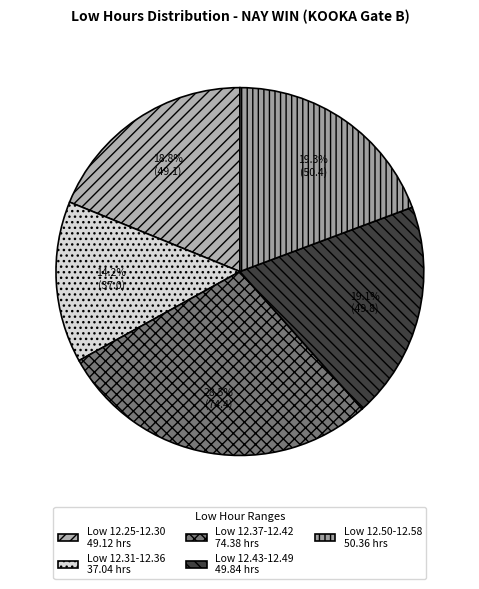

Which category has the biggest portion of the pie?

Low 12.37-12.42 74.38 hrs